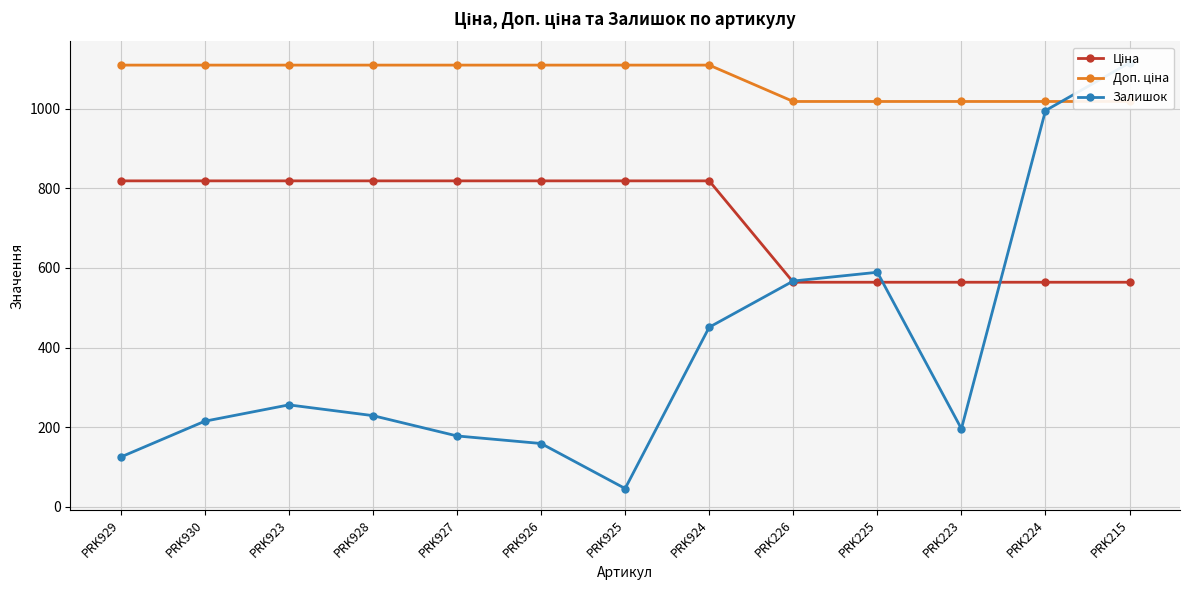

Where is the first local minimum for Залишок?

PRK925